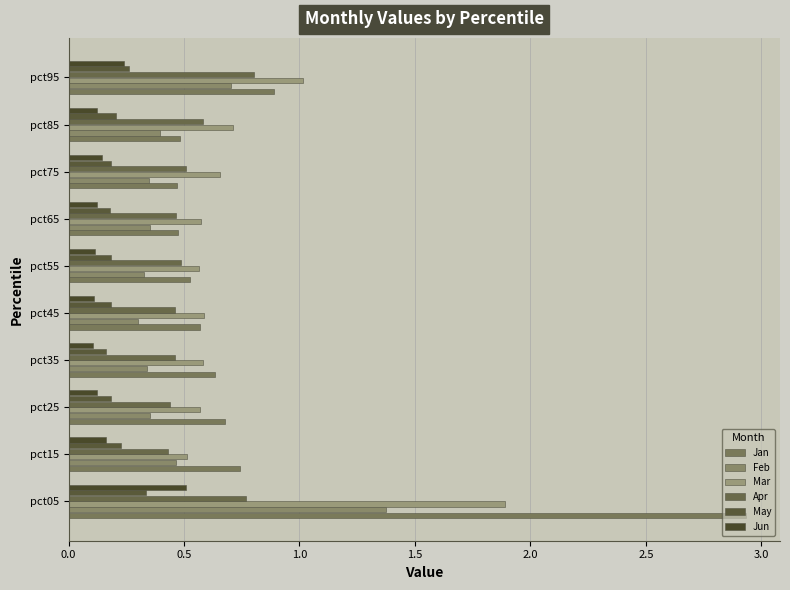

What is the lowest value of the Jan series?

0.5